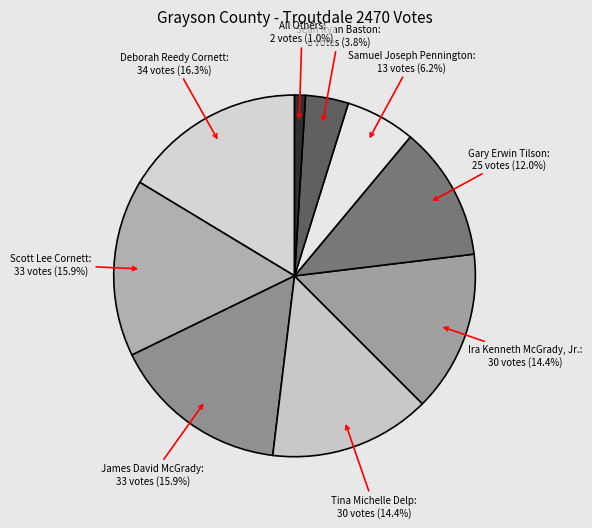

Which category has the smallest portion of the pie?

All Others